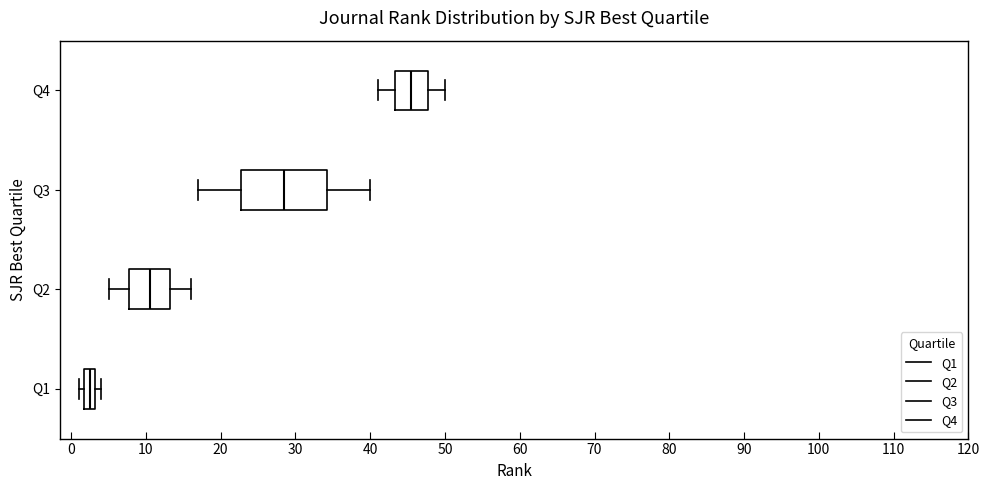

Comparing the boxes themselves (not the whiskers), which one is the widest?

Q3